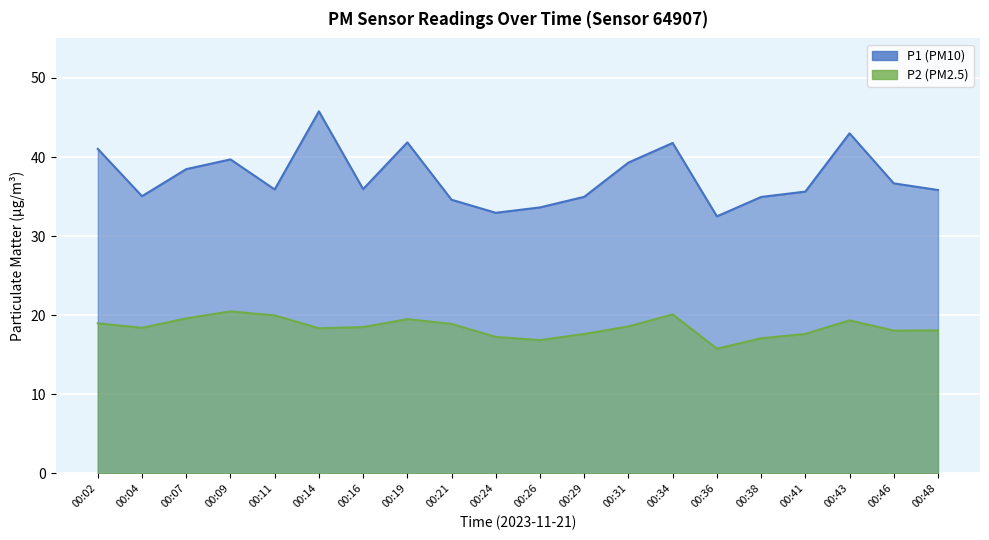

At which label is P1 closest to 39?

00:31